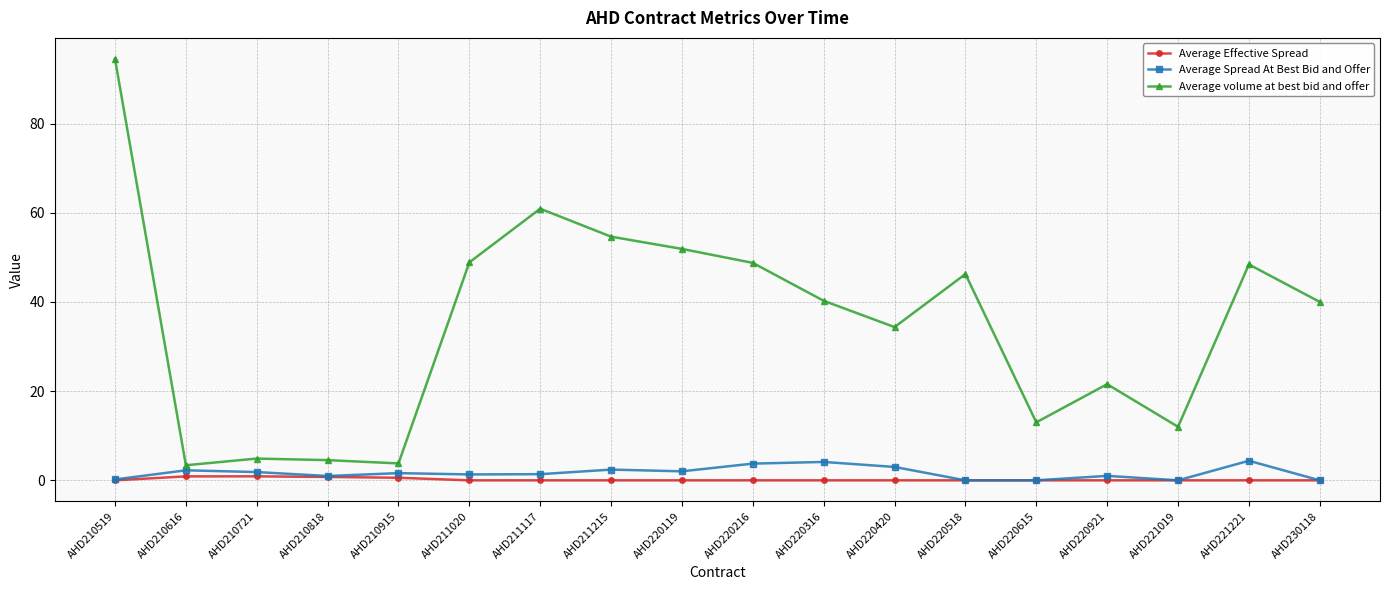

What value does the Average volume at best bid and offer series have at AHD220119?

51.9